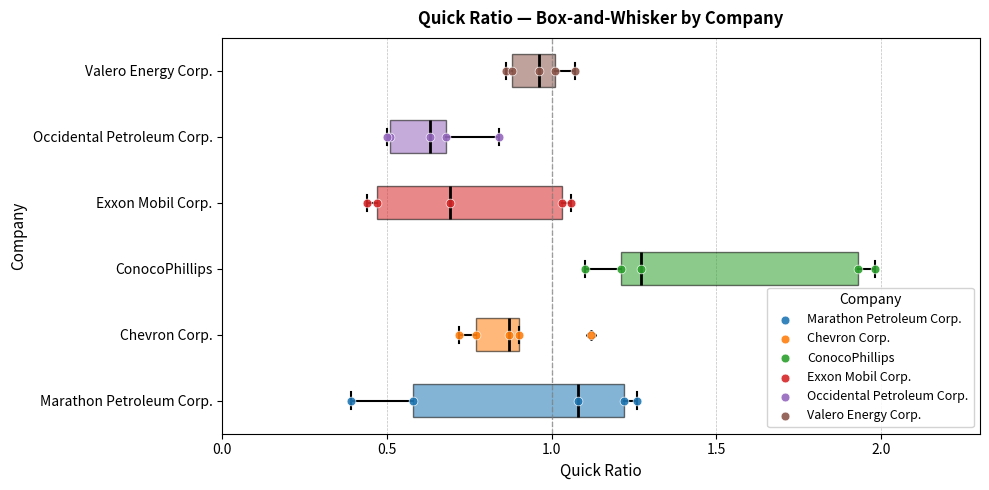

Where does the right whisker of the box for ConocoPhillips end on the x-axis? The values are not printed on the chart, so give them approximately, as read against the axis.

2.00